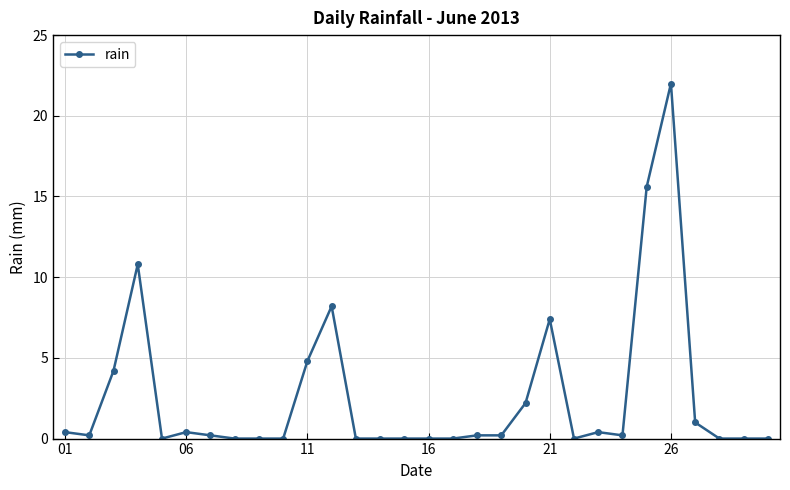

What is the maximum value shown in the chart?

22.0